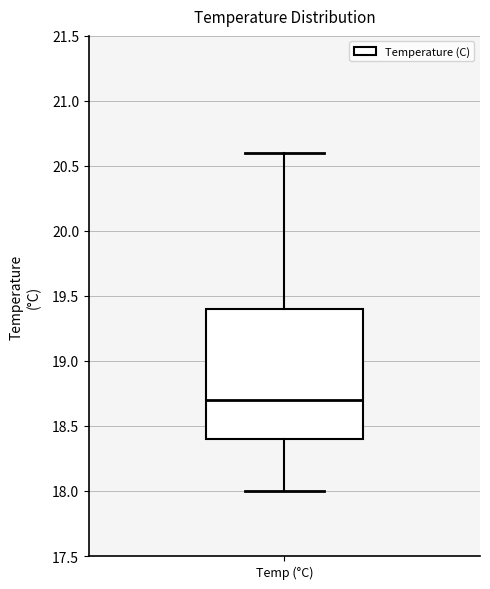

Read this box plot against the y-axis: the position of the median line, the range covered by the box, and the ends of both whiskers. The values are not printed on the chart, so give them approximately, as read against the axis.

median 18.7, box 18.4 to 19.4, whiskers 18.0 to 20.6